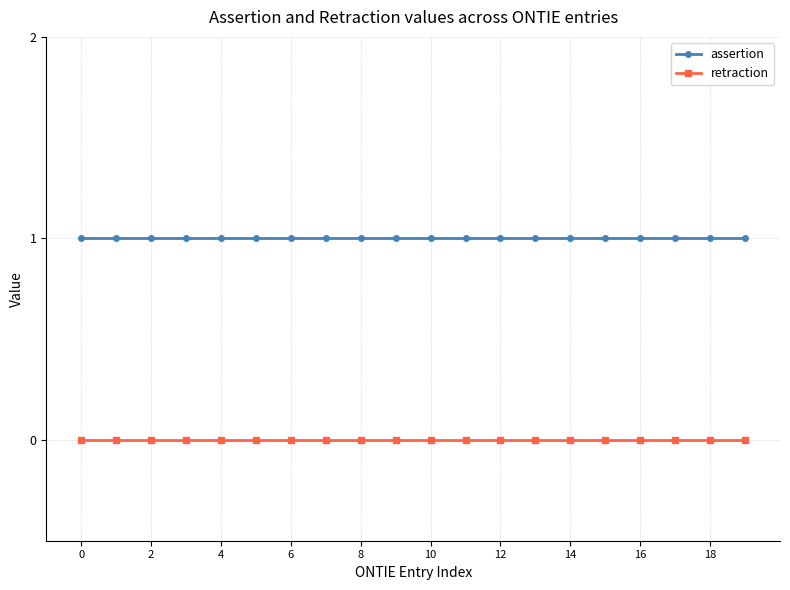

Rank the series by their maximum value, from lowest to highest.

retraction, assertion